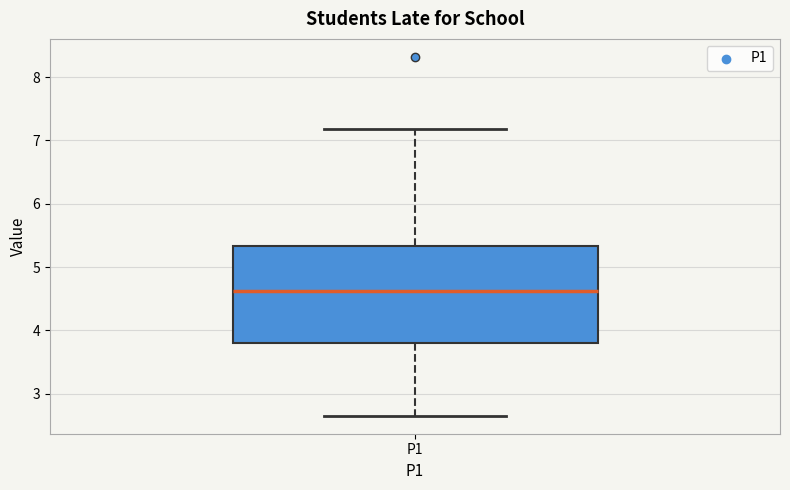

Read this box plot against the y-axis: the position of the median line, the range covered by the box, and the ends of both whiskers. The values are not printed on the chart, so give them approximately, as read against the axis.

median 4.6, box 3.8 to 5.3, whiskers 2.7 to 7.2